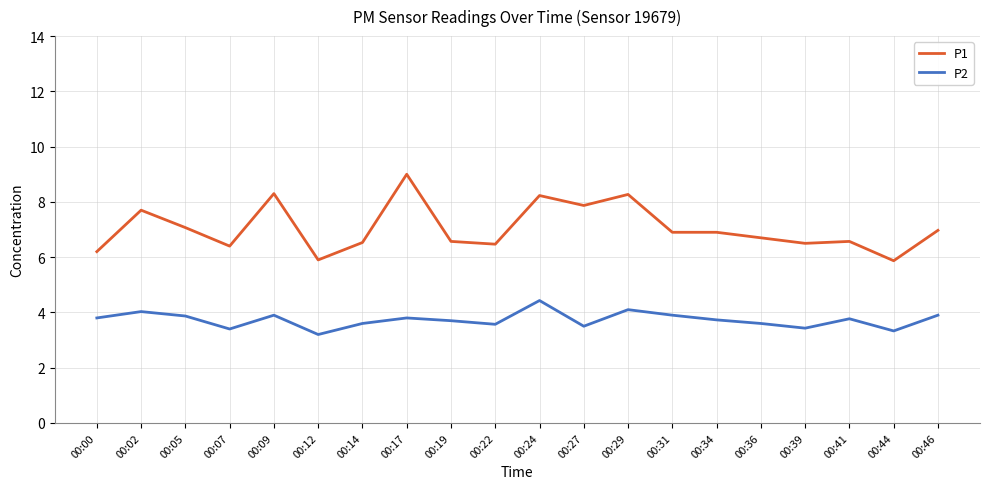

Is it true that P2 equals 1.9 at 00:12?

False